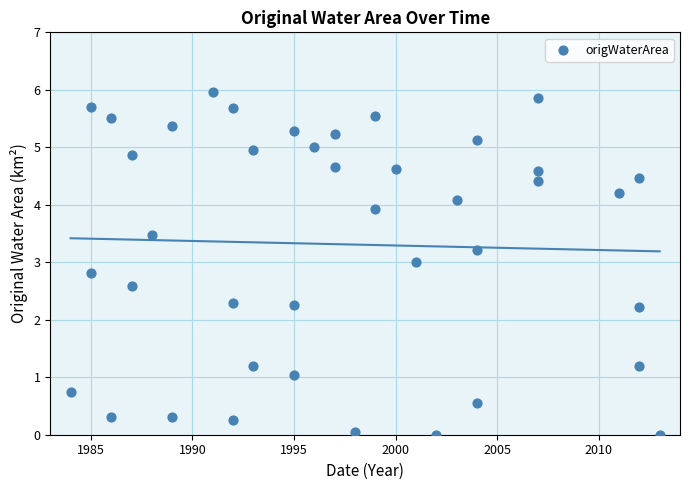

What is the range of Y values (max minus min)?

6.0